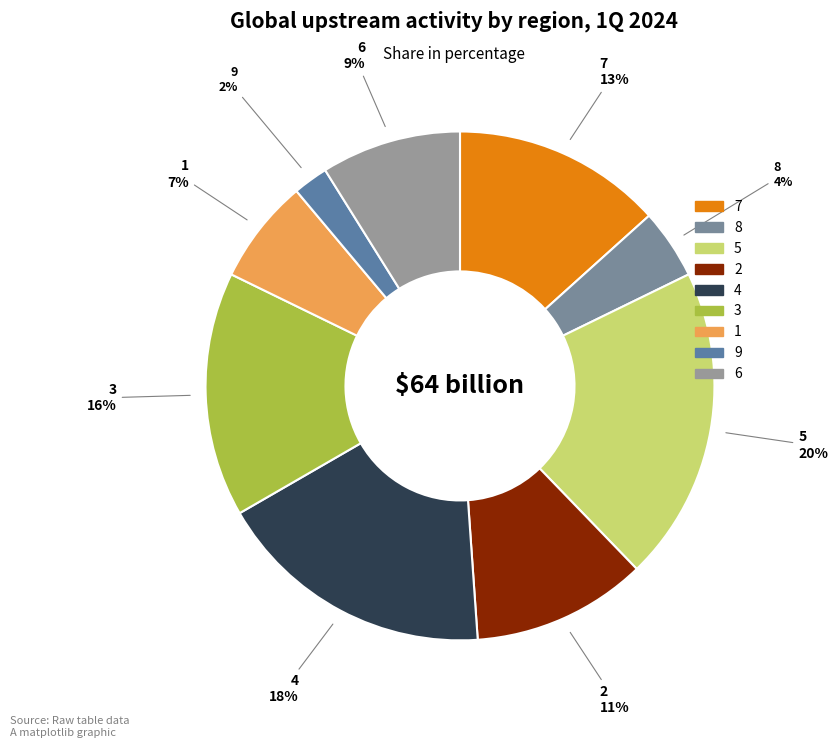

What percentage is the 6 slice, to the nearest percent?

9%